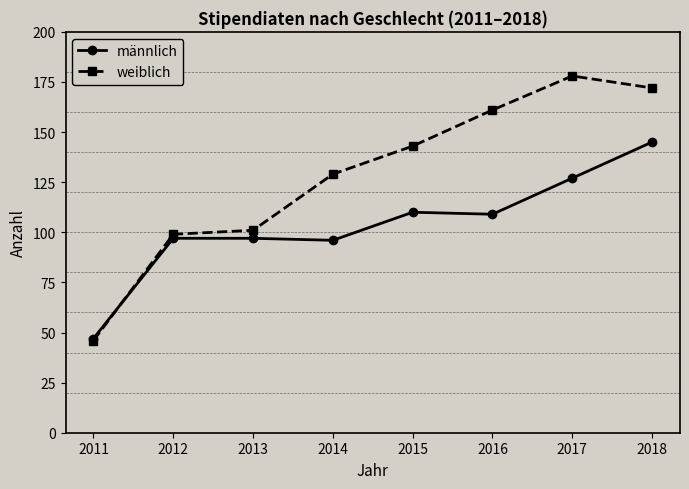

At which label does weiblich reach its peak?

2017